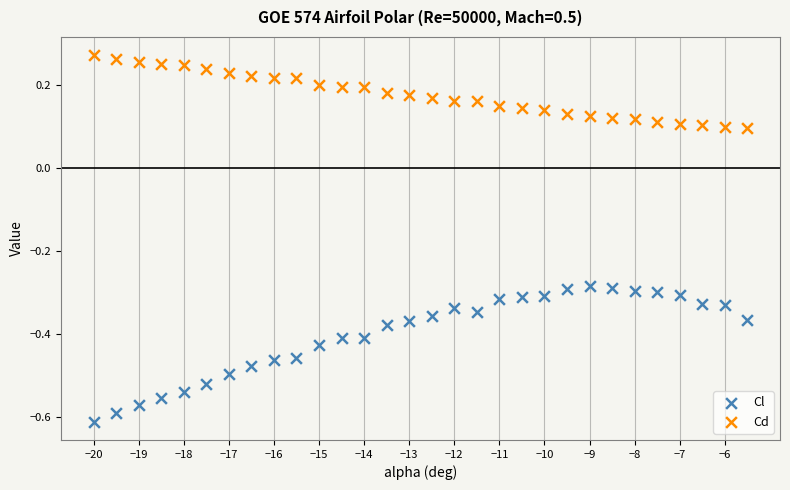

Which series has the largest Y range (max minus min)?

Cl